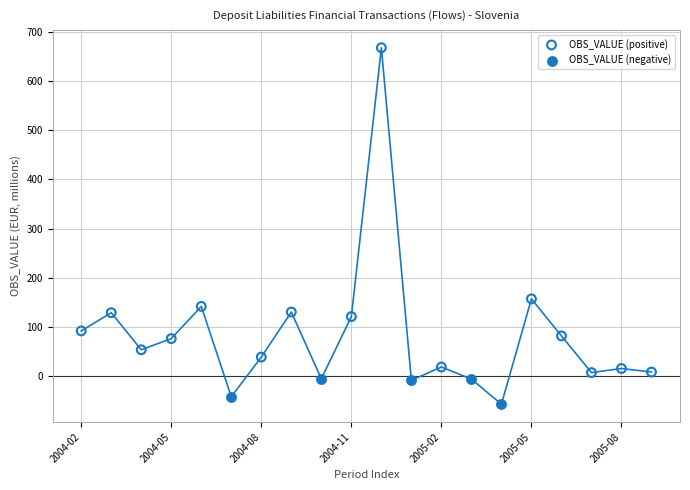

Which series contains the highest Y value?

OBS_VALUE (positive)